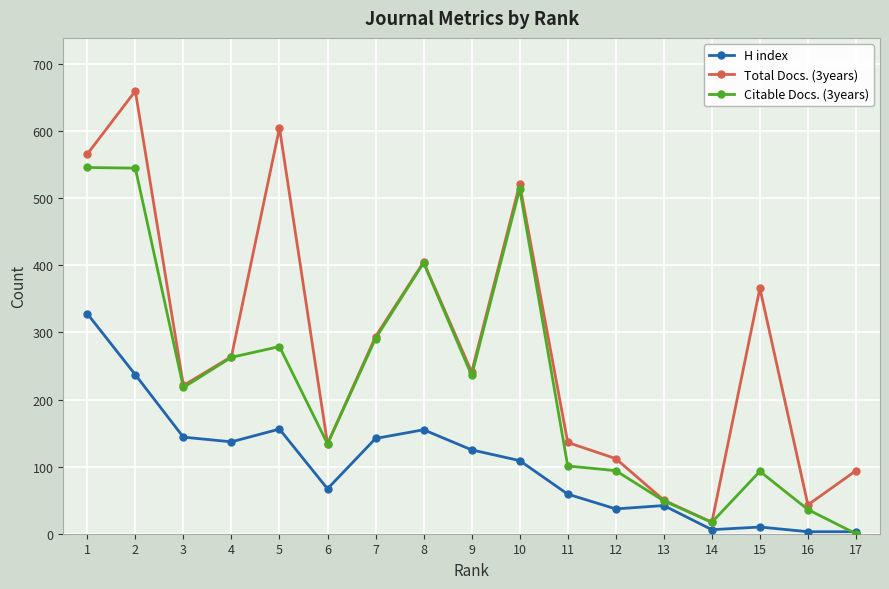

Which series has the largest range (max minus min)?

Total Docs. (3years)